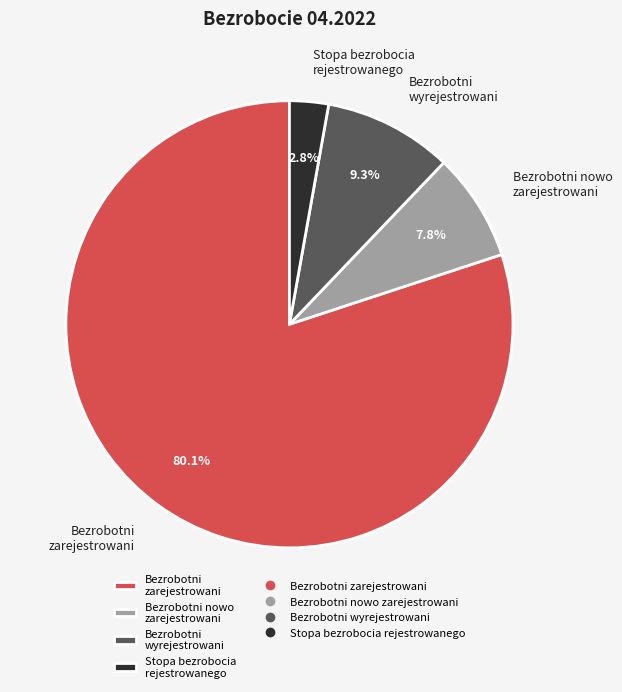

Count the number of slices in the pie.

4